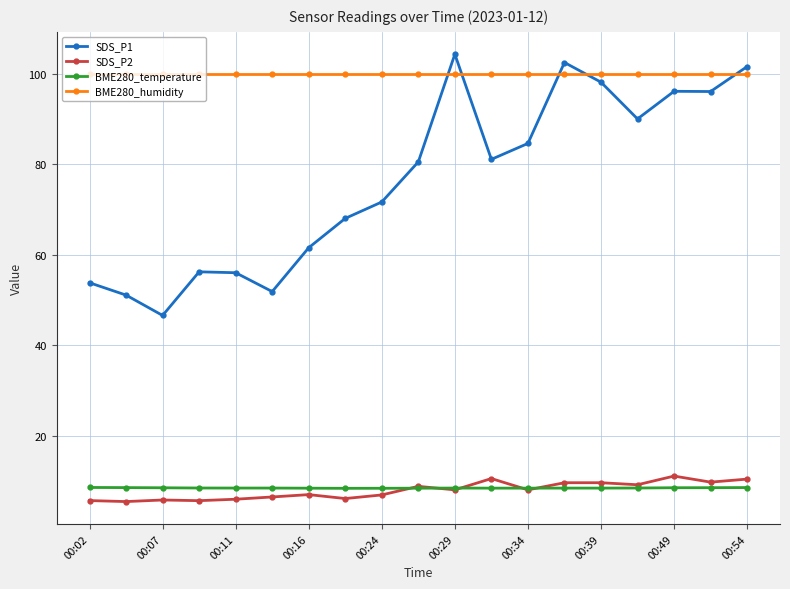

Which series has the largest range (max minus min)?

SDS_P1